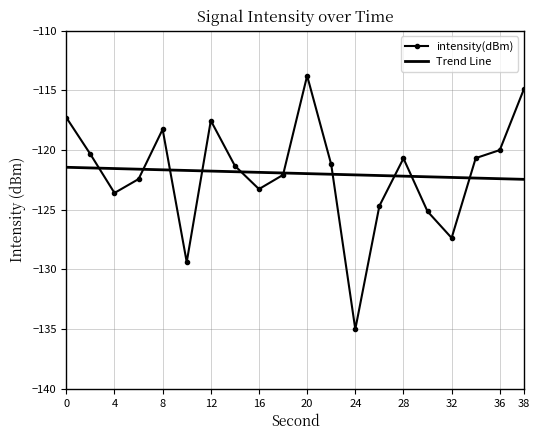

Where is the first local minimum?

4